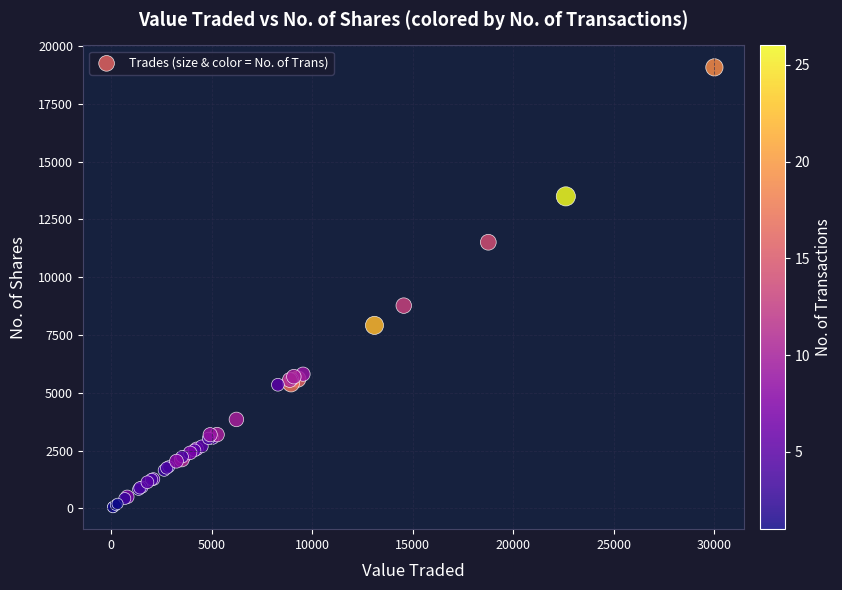

What Y value in the scatter plot is closest to 9565?

8772